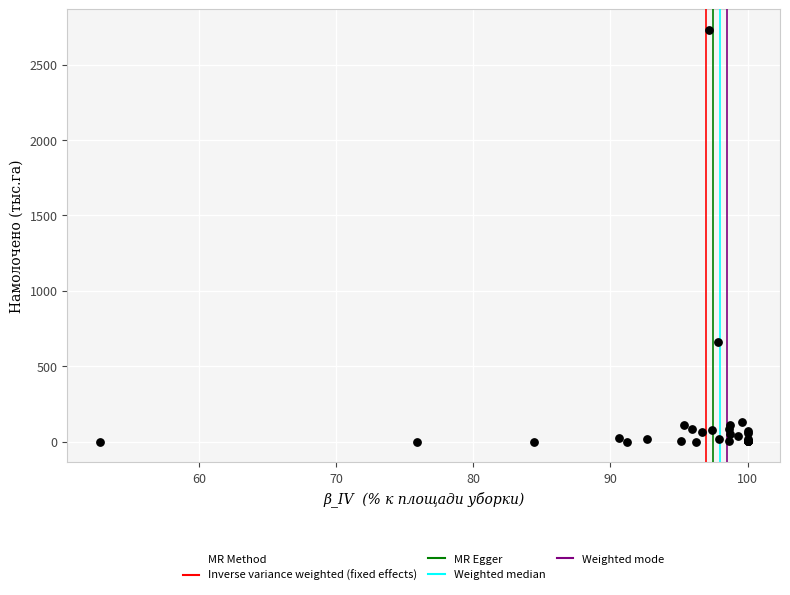

What Y value in the scatter plot is closest to 1364?

664.9